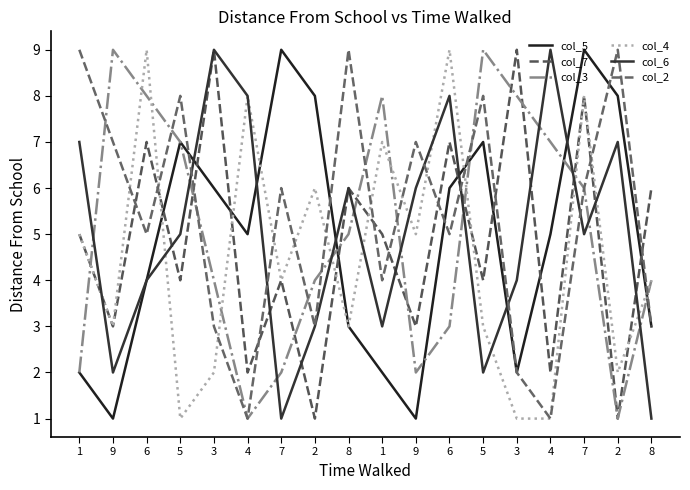

How many lines are shown in the chart?

6